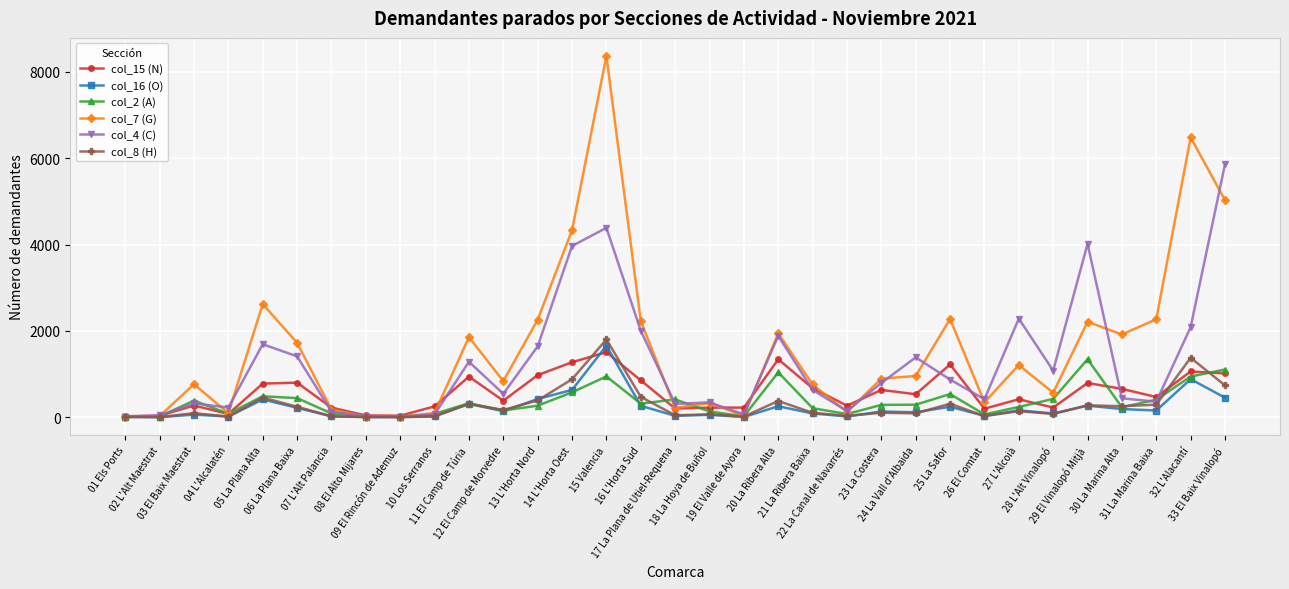

Rank the series by their maximum value, from highest to lowest.

col_7 (G), col_4 (C), col_8 (H), col_16 (O), col_15 (N), col_2 (A)